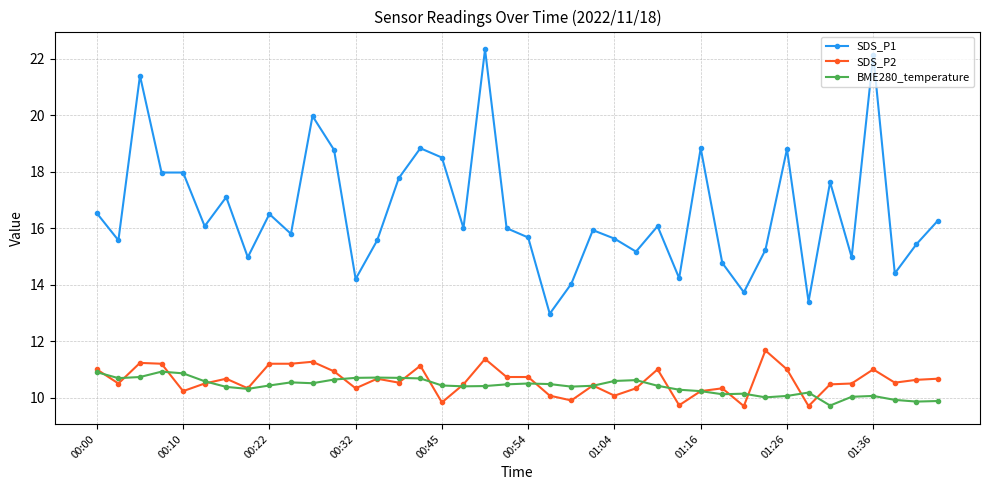

What is the minimum value for BME280_temperature?

9.7